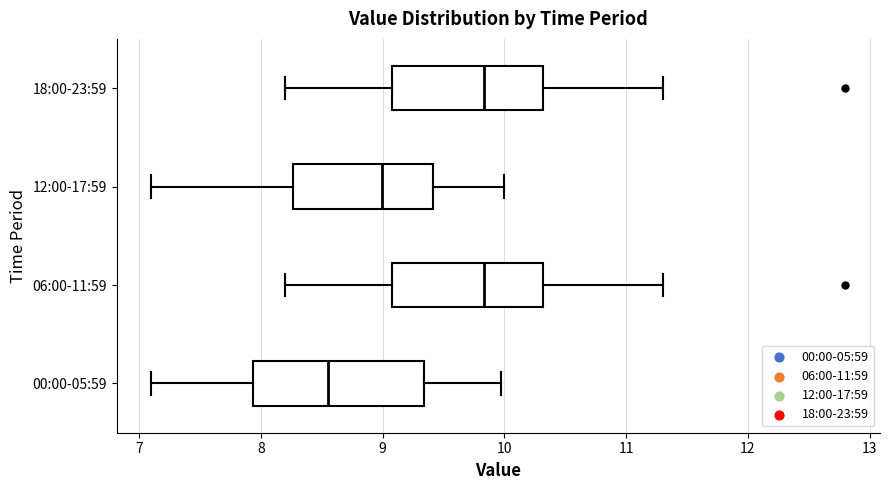

Which box's median line is the furthest to the left?

00:00-05:59